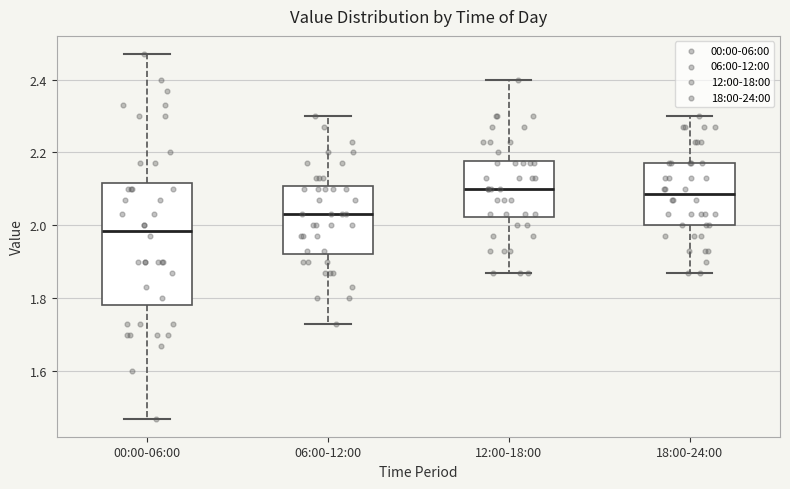

Where is the lower edge of the box for 06:00-12:00 on the y-axis? The values are not printed on the chart, so give them approximately, as read against the axis.

1.92